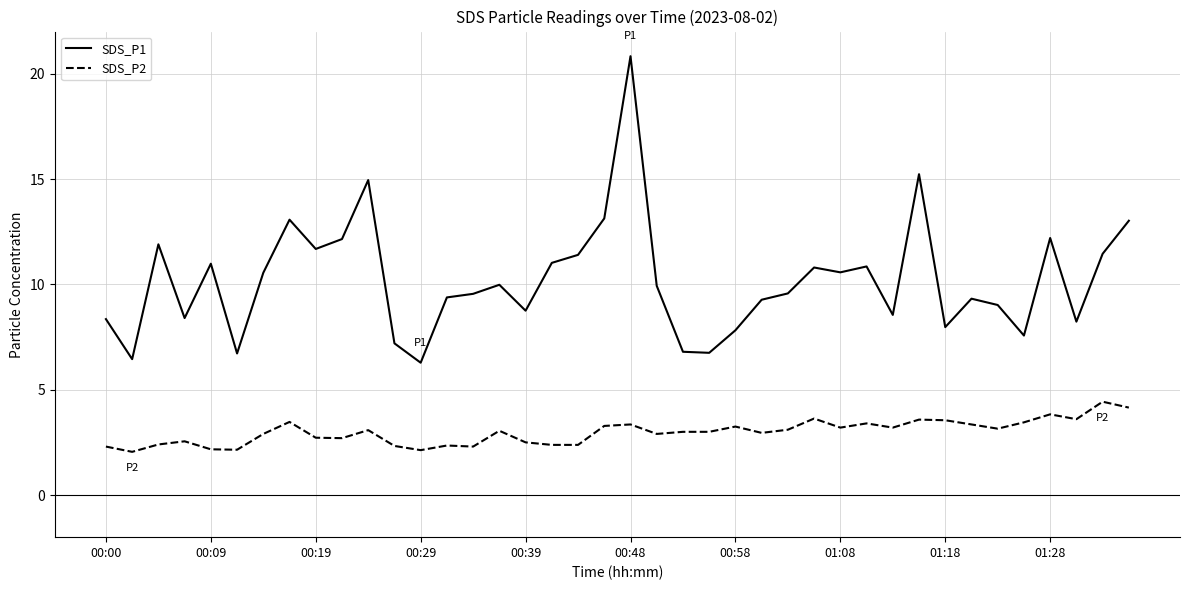

What is the difference between the maximum and minimum values in the SDS_P2 series?

2.4